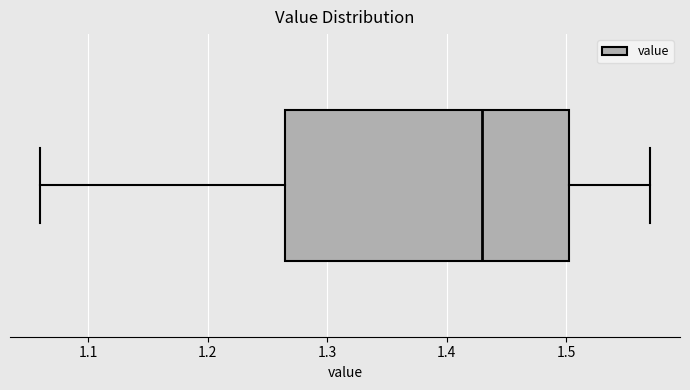

Read this box plot against the x-axis: the position of the median line, the range covered by the box, and the ends of both whiskers. The values are not printed on the chart, so give them approximately, as read against the axis.

median 1.43, box 1.27 to 1.50, whiskers 1.06 to 1.57